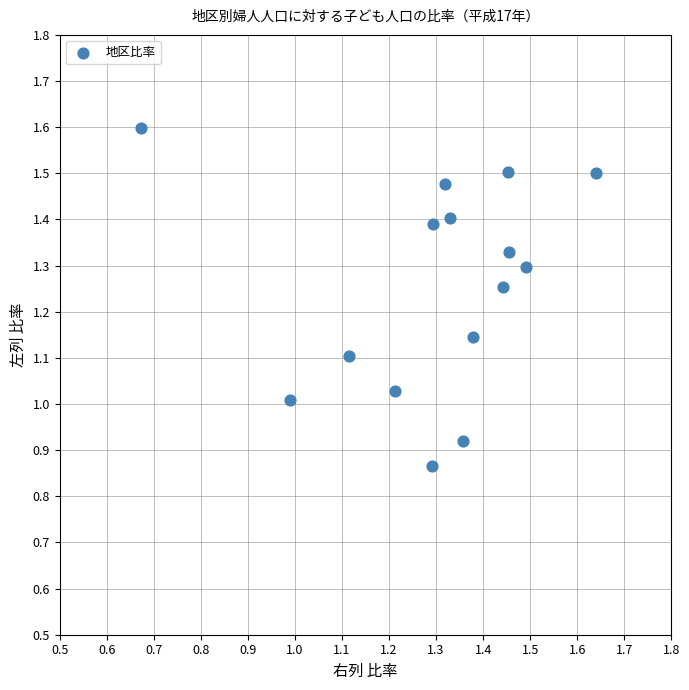

What is the range of Y values (max minus min)?

0.7